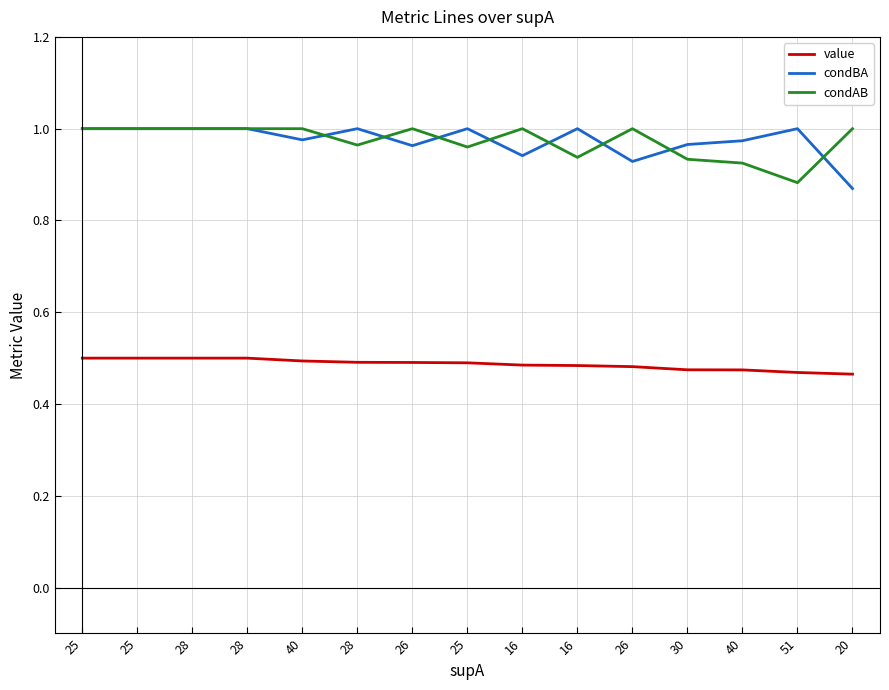

Rank the series by their maximum value, from highest to lowest.

condBA, condAB, value